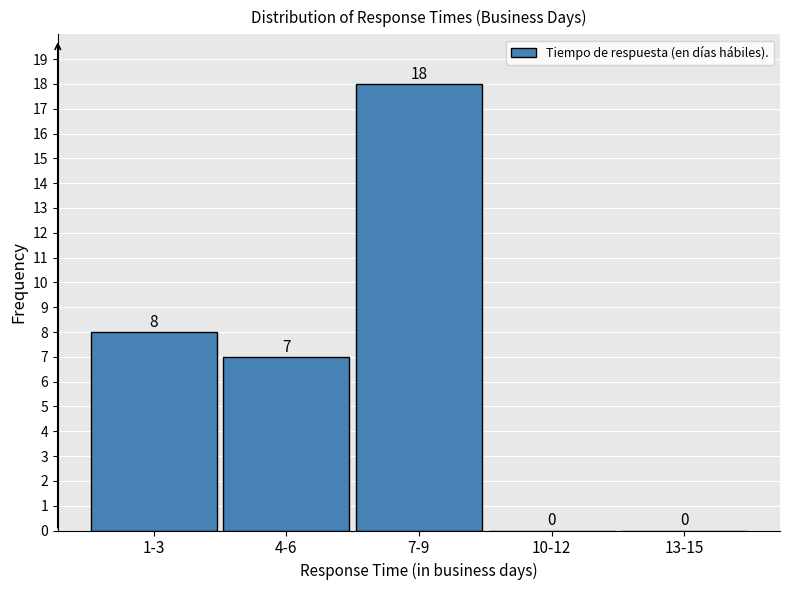

Reading left to right, transcribe all the data shown in this chart.

1-3=8	4-6=7	7-9=18	10-12=0	13-15=0